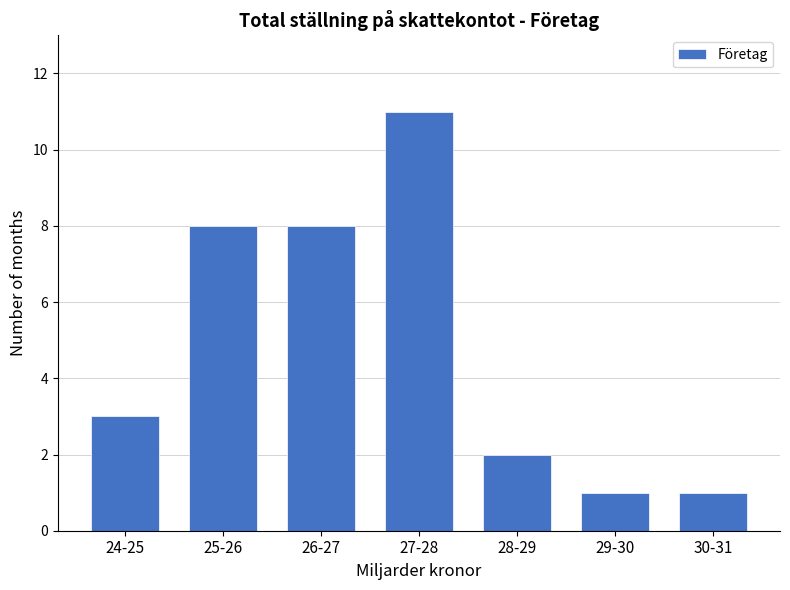

Reading left to right, what are all the values shown in this chart?

24-25=3	25-26=8	26-27=8	27-28=11	28-29=2	29-30=1	30-31=1